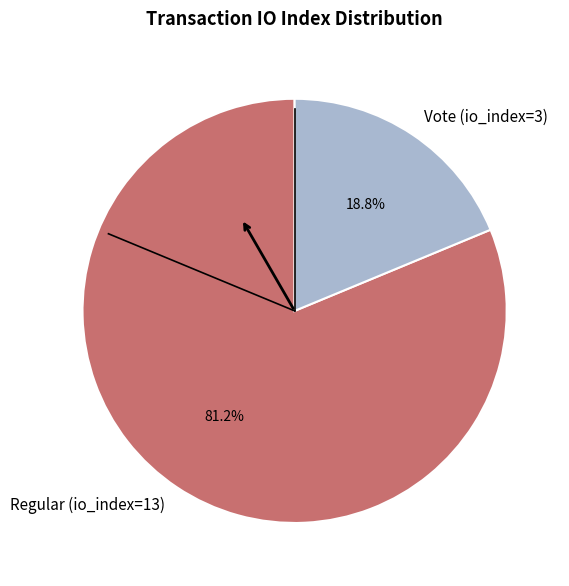

To the nearest percent, what portion does Regular (io_index=13) represent?

81%